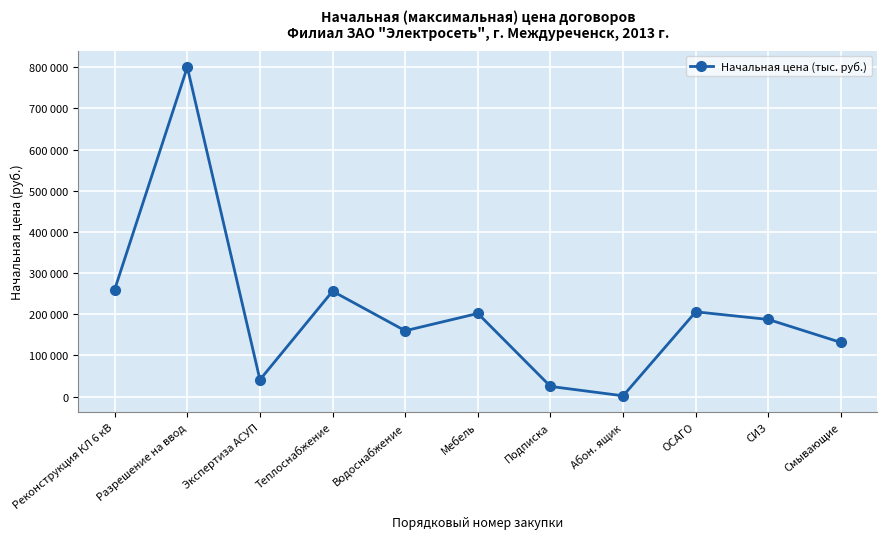

What is the label of the 11th point from the right?

Реконструкция КЛ 6 кВ